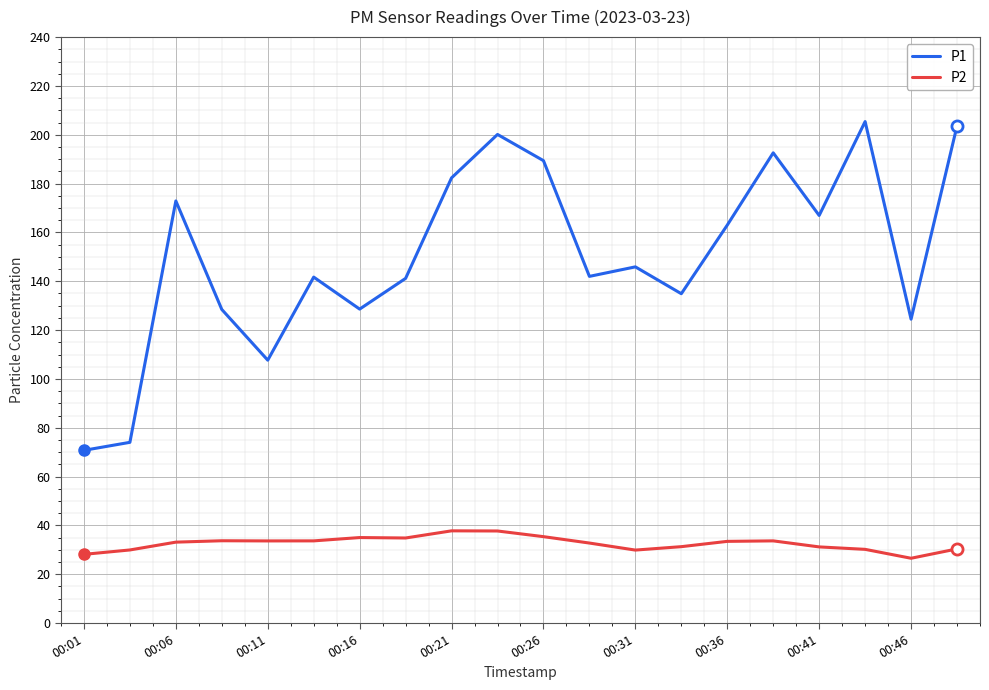

Count the number of data series in this chart.

2